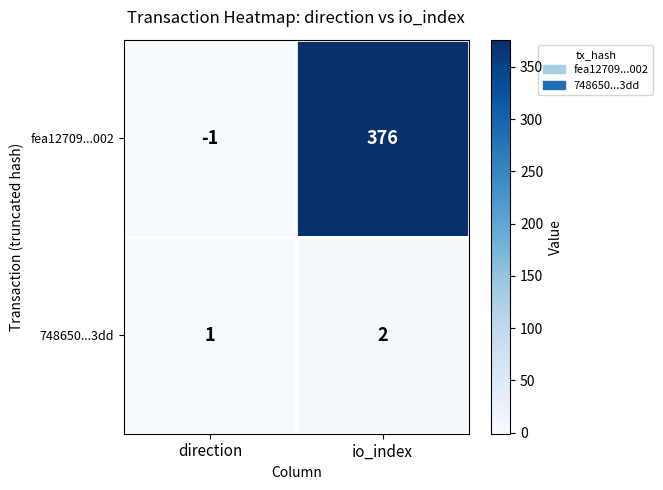

List the series in order of their peak value, highest first.

fea12709...002, 748650...3dd